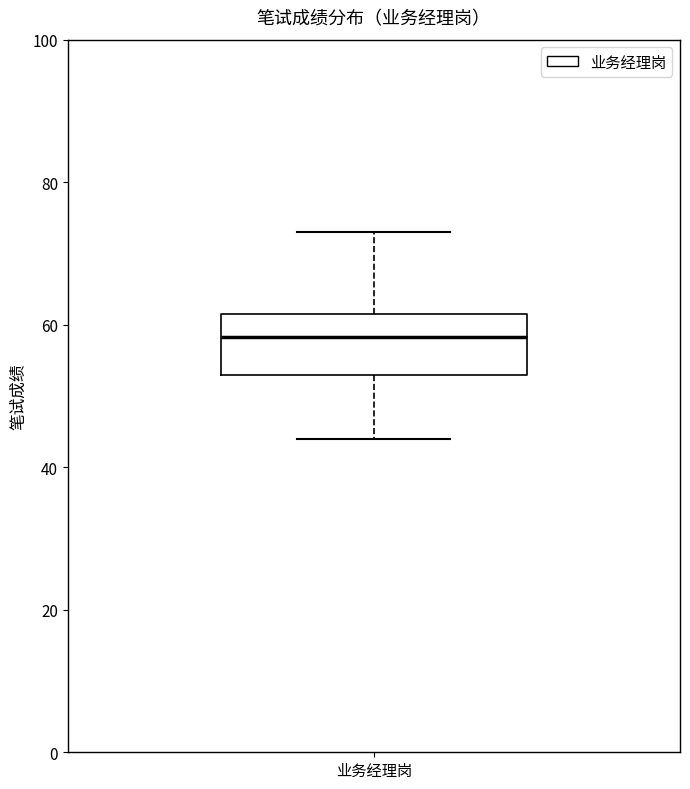

Read this box plot against the y-axis: the position of the median line, the range covered by the box, and the ends of both whiskers. The values are not printed on the chart, so give them approximately, as read against the axis.

median 58, box 52 to 62, whiskers 44 to 74